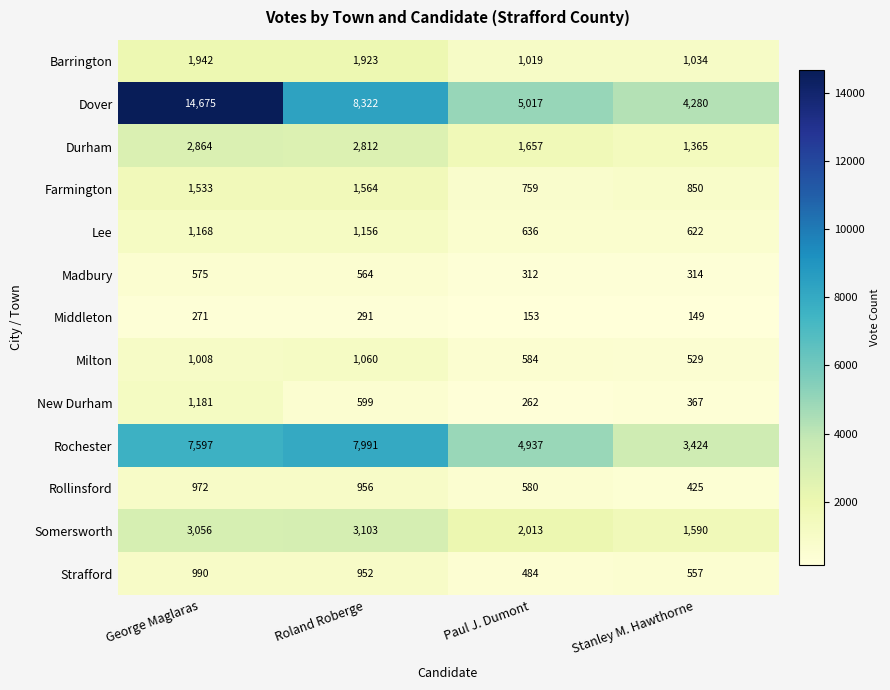

What is the average value of the New Durham series?

602